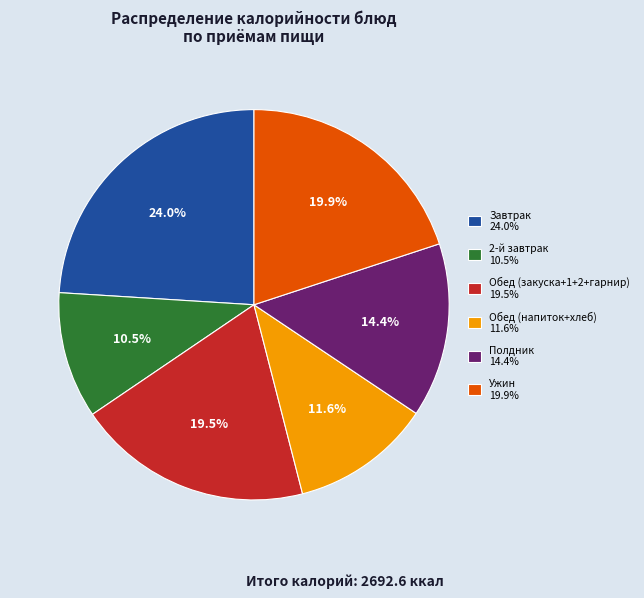

What is the largest slice in the pie chart?

Завтрак 24.0%